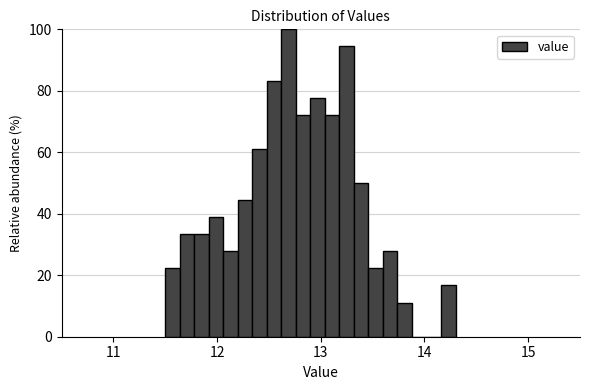

Read against the x-axis, roughly where is the centre of the tallest bar?

12.7